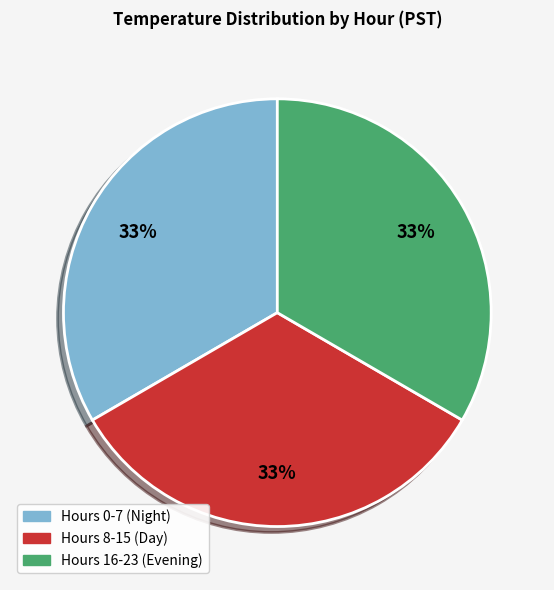

The Hours 8-15 (Day) slice represents 33% of the pie. True or false?

True